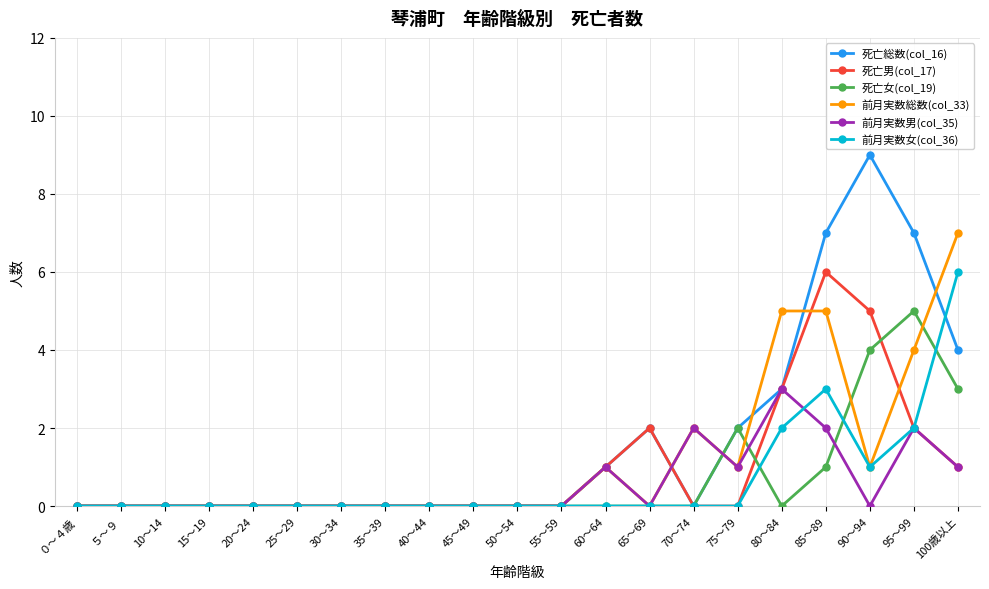

The value of 前月実数女(col_36) at 30～34 is 3. True or false?

False